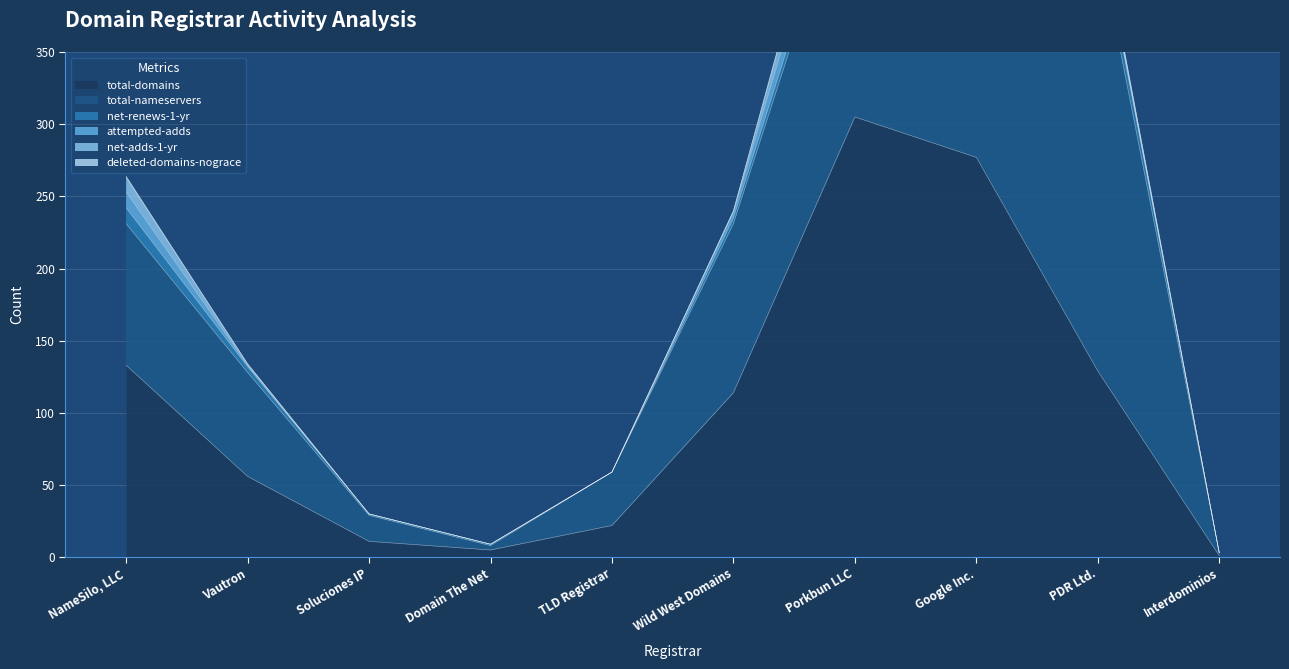

True or false: attempted-adds and total-nameservers cross at least once.

False